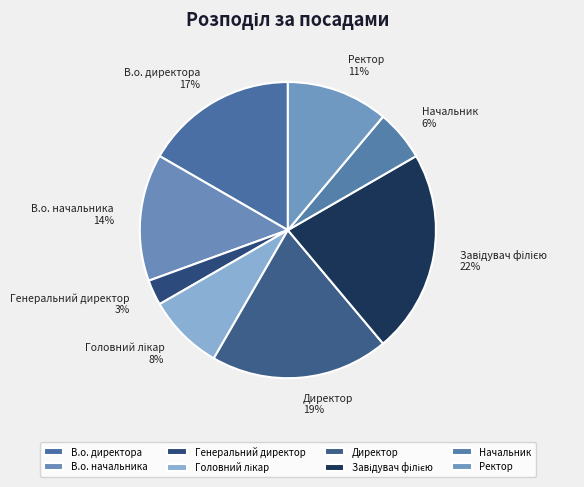

Is Начальник the majority of the pie?

No